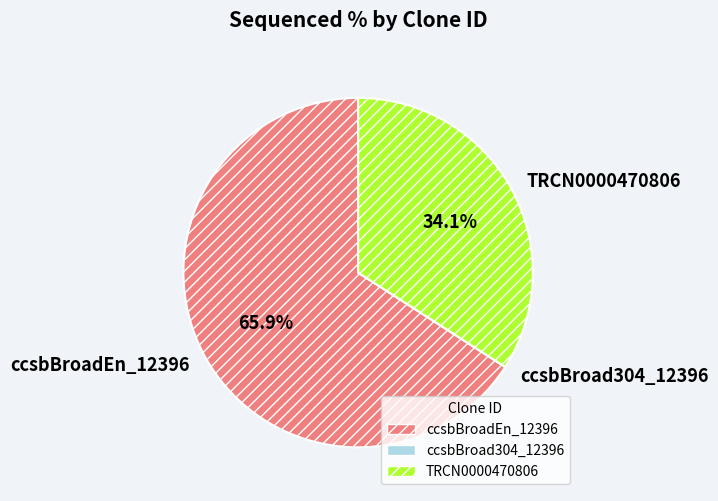

Which category has the biggest portion of the pie?

ccsbBroadEn_12396